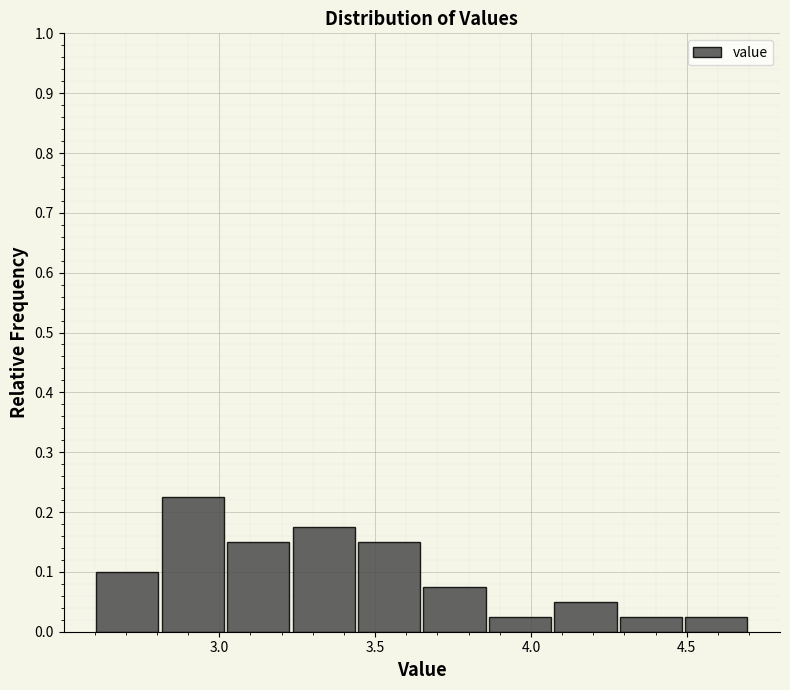

How tall is the bar that spans 3.65 to 3.86 on the x-axis? Neither the bar edges nor the heights are printed on the chart, so give them approximately, as read against the axes.

0.08